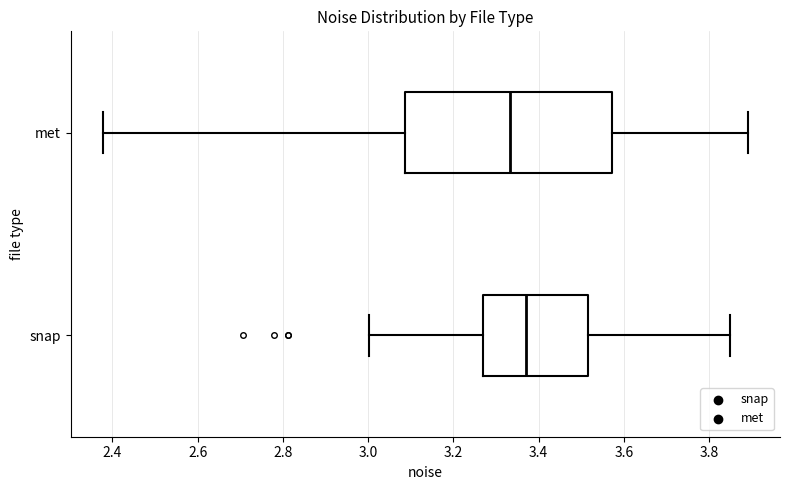

Comparing the boxes themselves (not the whiskers), which one is the widest?

met